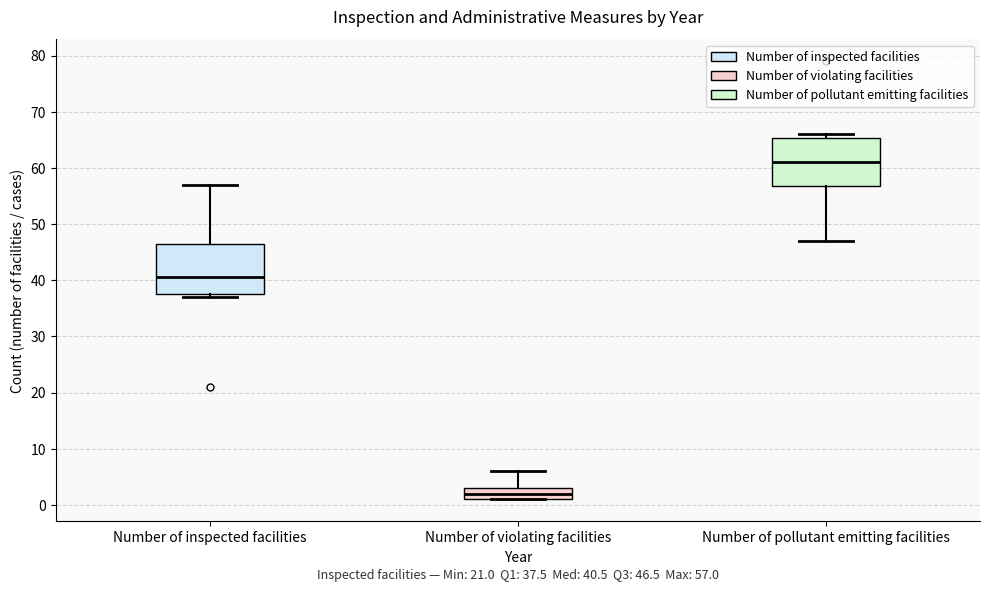

Which box's median line is the lowest?

Number of violating facilities